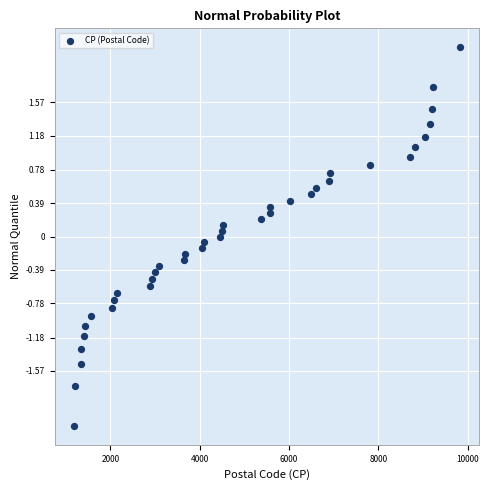

What is the range of X values (max minus min)?

8650.0